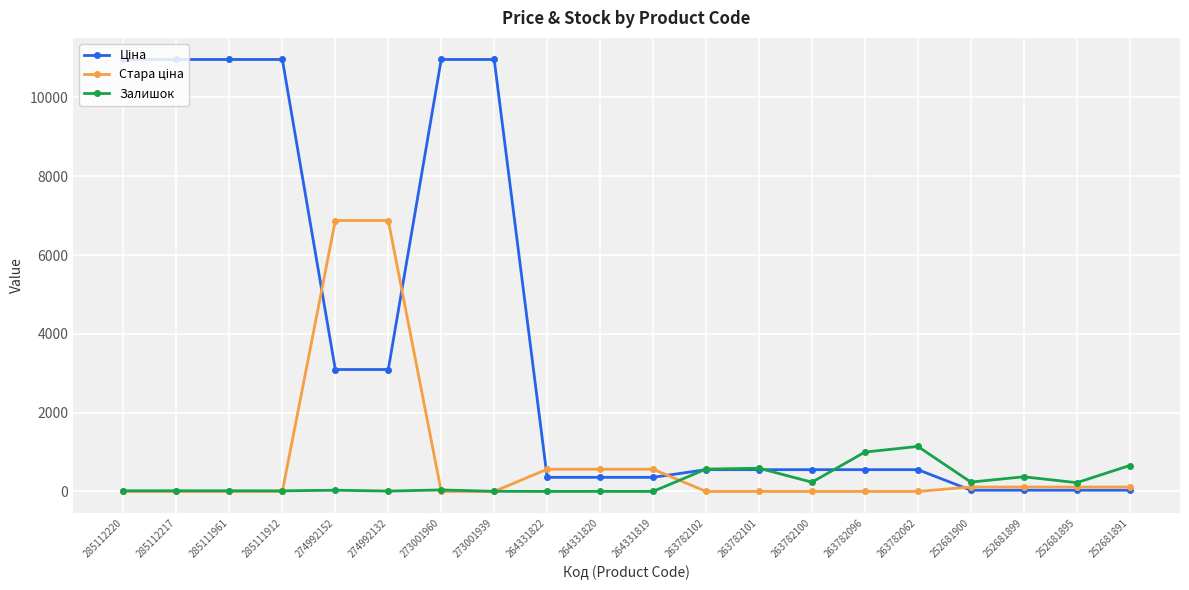

The value of Залишок at 264331822 is -544.3. True or false?

False